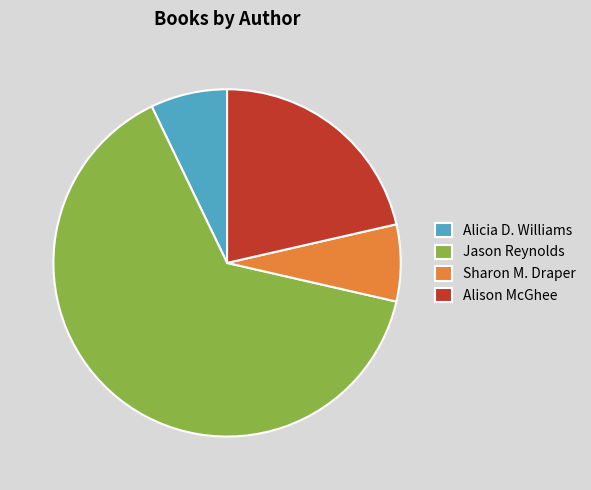

Is it true that Jason Reynolds is 53% of the pie?

False